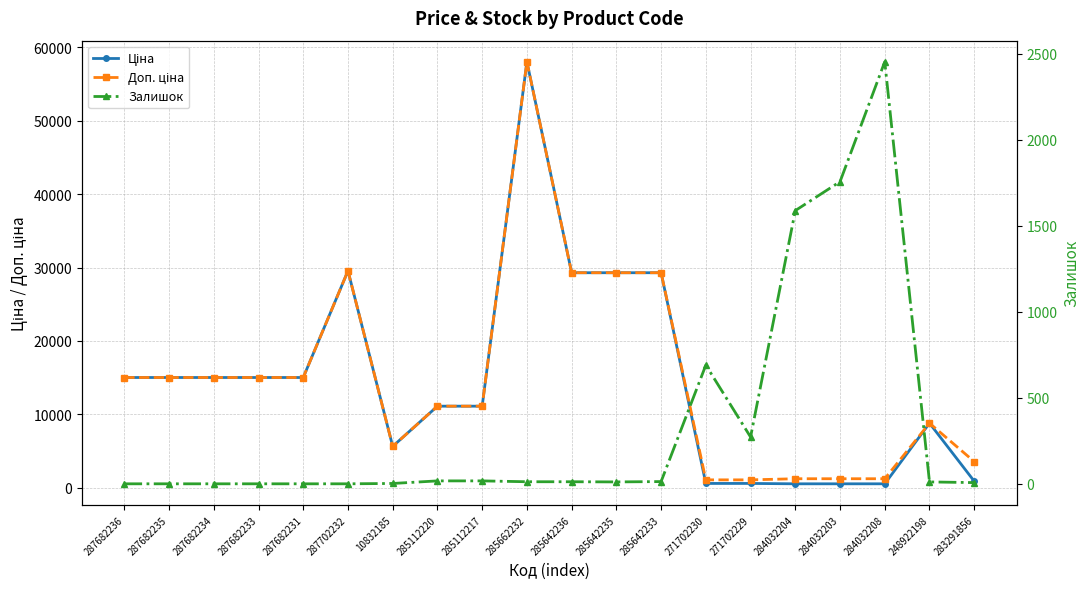

What is the total value across all series at 285112220?

22244.2